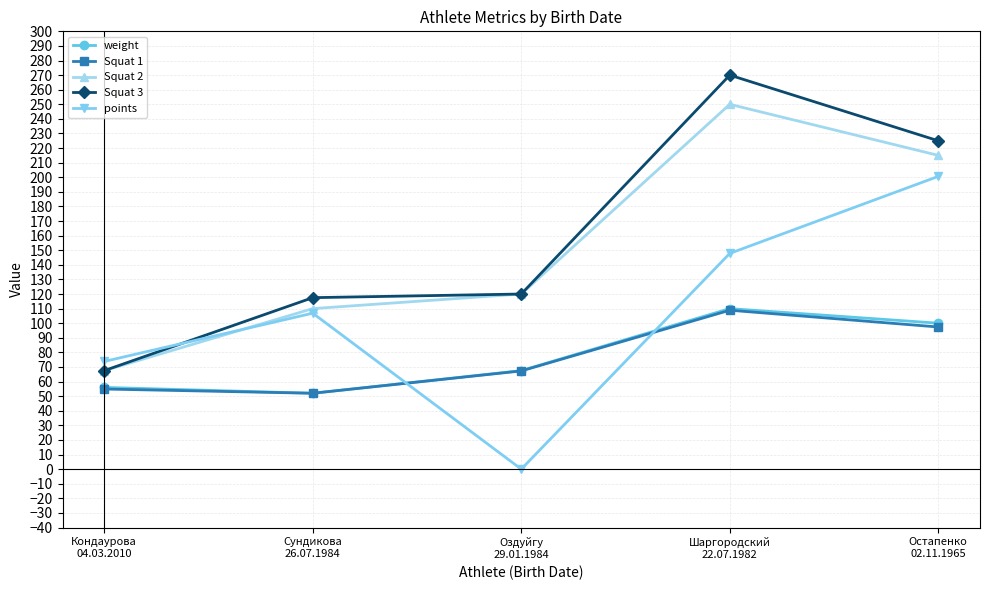

True or false: Squat 2 and weight cross at least once.

False